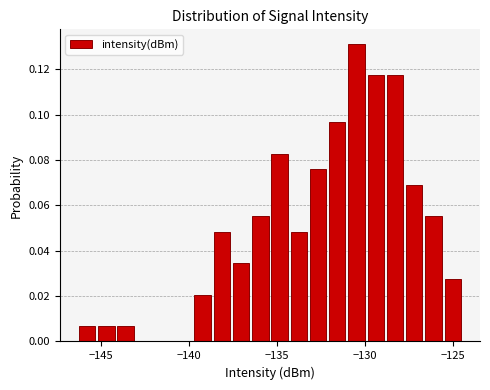

Around what value on the x-axis is the tallest bar? Give the approximate position of its centre, as read against the axis.

-130.5